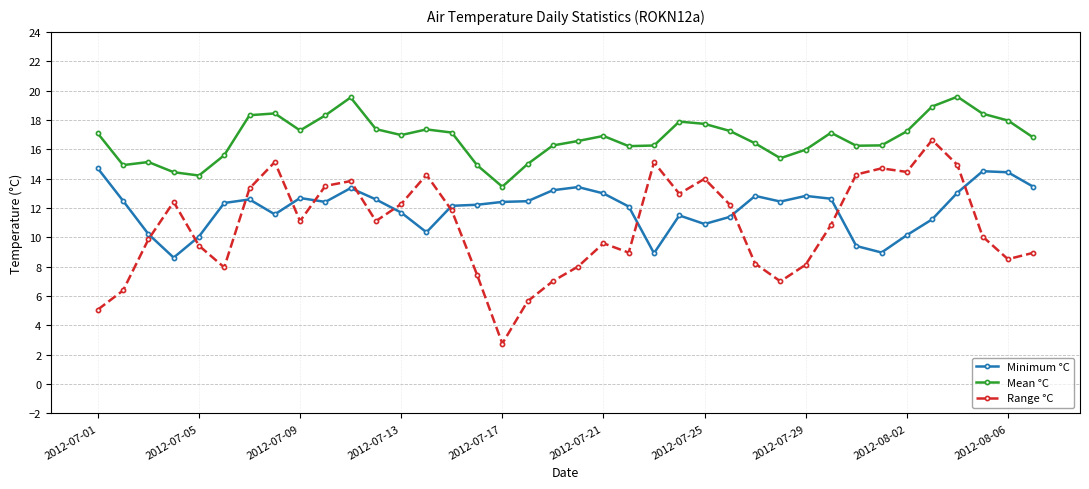

What is the value of the Range °C point at the 30th from the left?

10.8